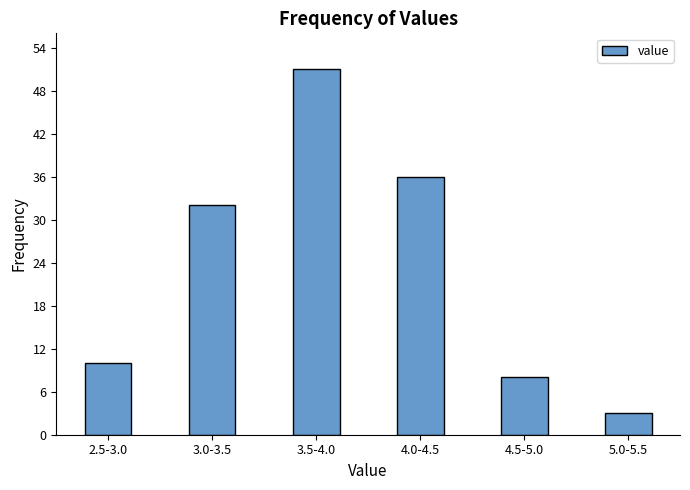

Reading left to right, list all the values displayed in this chart.

10	32	51	36	8	3